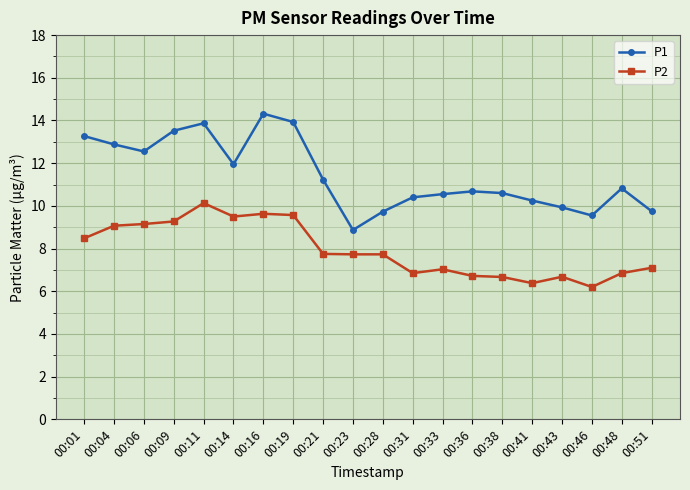

How many distinct data groups are displayed?

2